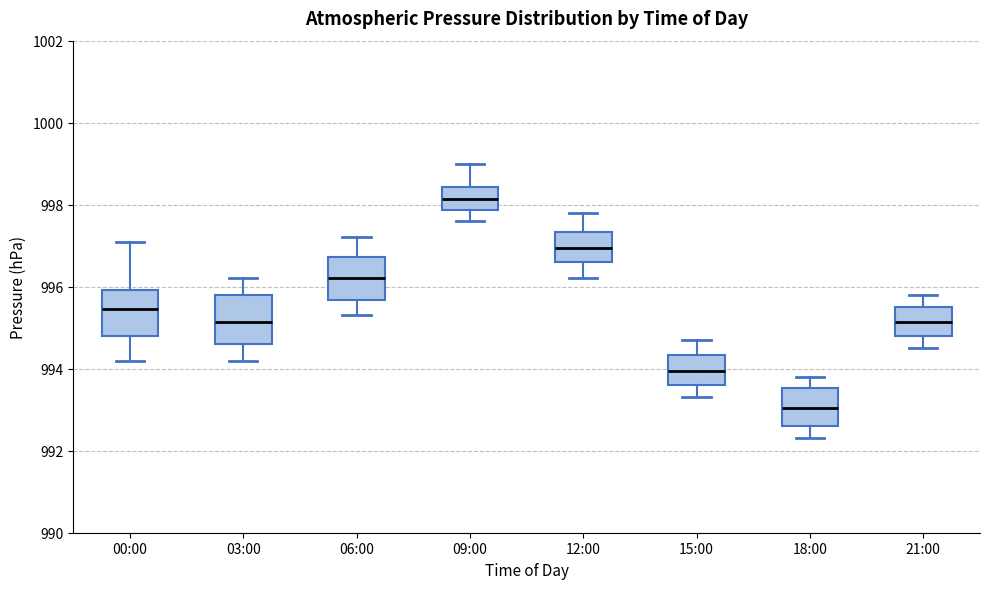

Reading left to right, read every box against the y-axis: the position of its median line, the range the box covers, and the ends of its whiskers. The values are not printed on the chart, so give them approximately, as read against the axis.

00:00: median 995.4, box 994.8 to 996.0, whiskers 994.2 to 997.2
03:00: median 995.2, box 994.6 to 995.8, whiskers 994.2 to 996.2
06:00: median 996.2, box 995.6 to 996.8, whiskers 995.4 to 997.2
09:00: median 998.2, box 997.8 to 998.4, whiskers 997.6 to 999.0
12:00: median 997.0, box 996.6 to 997.4, whiskers 996.2 to 997.8
15:00: median 994.0, box 993.6 to 994.4, whiskers 993.4 to 994.8
18:00: median 993.0, box 992.6 to 993.6, whiskers 992.4 to 993.8
21:00: median 995.2, box 994.8 to 995.6, whiskers 994.6 to 995.8